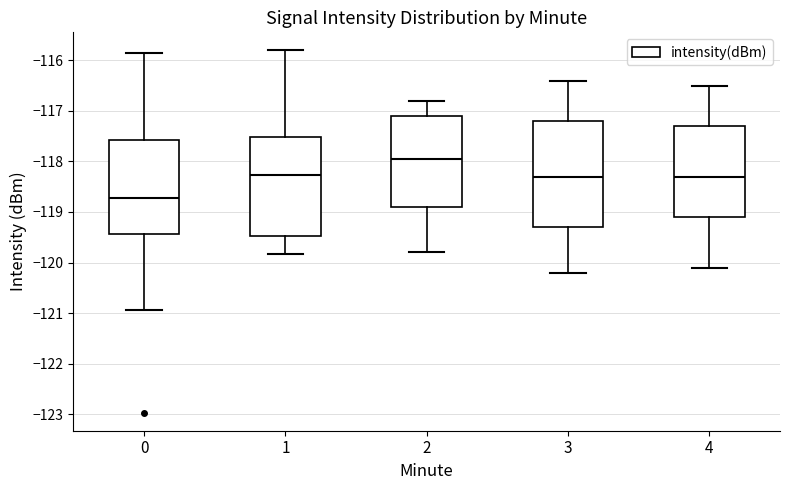

Reading left to right, transcribe this box plot: for each box, give where its median line is, the range the box spans, and where its two whiskers end, as read against the y-axis. The values are not printed on the chart, so give them approximately, as read against the axis.

0: median -118.7, box -119.4 to -117.6, whiskers -120.9 to -115.8
1: median -118.3, box -119.5 to -117.5, whiskers -119.8 to -115.8
2: median -117.9, box -118.9 to -117.1, whiskers -119.8 to -116.8
3: median -118.3, box -119.3 to -117.2, whiskers -120.2 to -116.4
4: median -118.3, box -119.1 to -117.3, whiskers -120.1 to -116.5